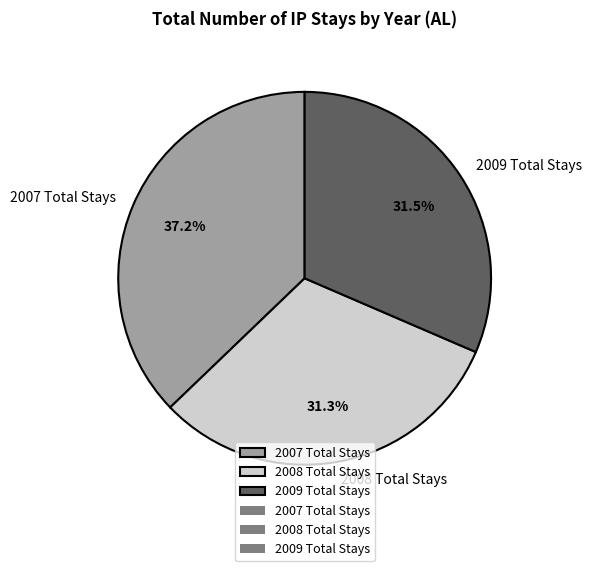

To the nearest percent, what is the difference between the largest and smallest slice percentages?

6%